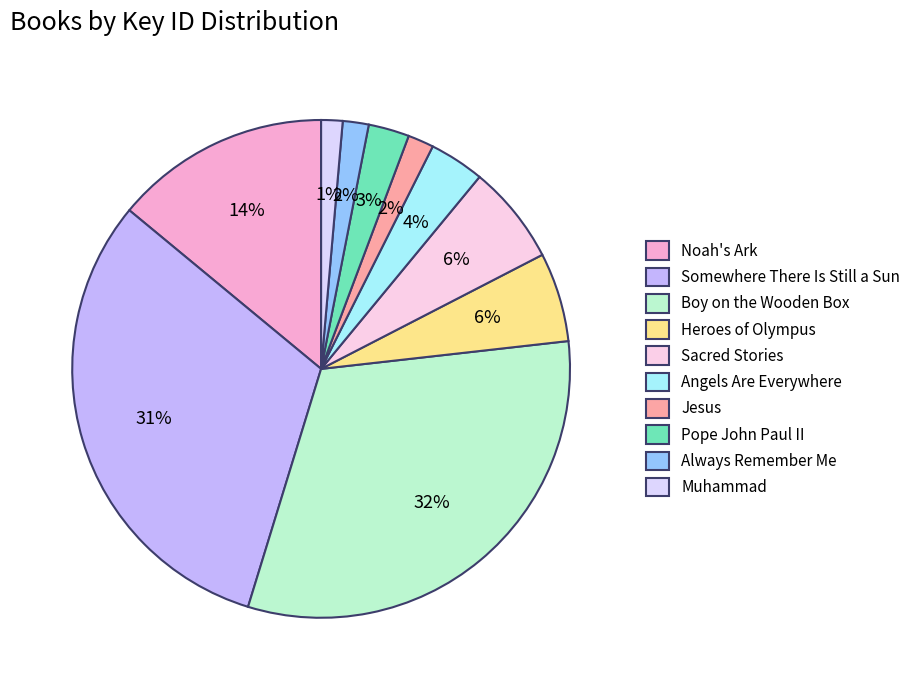

Does Boy on the Wooden Box represent more than half of the total?

No